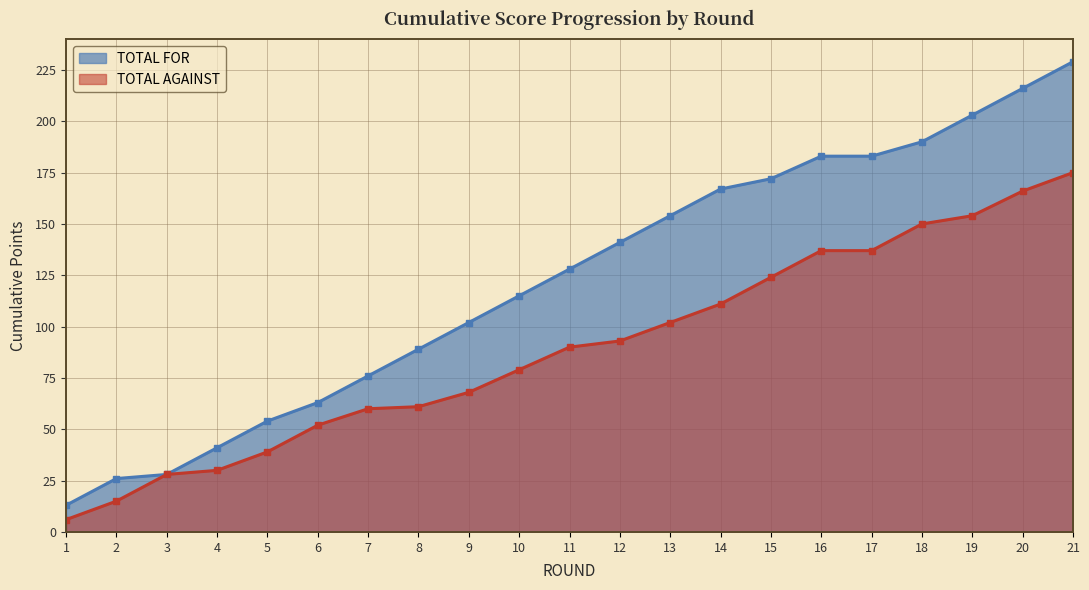

List the labels in order of TOTAL AGAINST value, largest first.

21, 20, 19, 18, 16, 17, 15, 14, 13, 12, 11, 10, 9, 8, 7, 6, 5, 4, 3, 2, 1